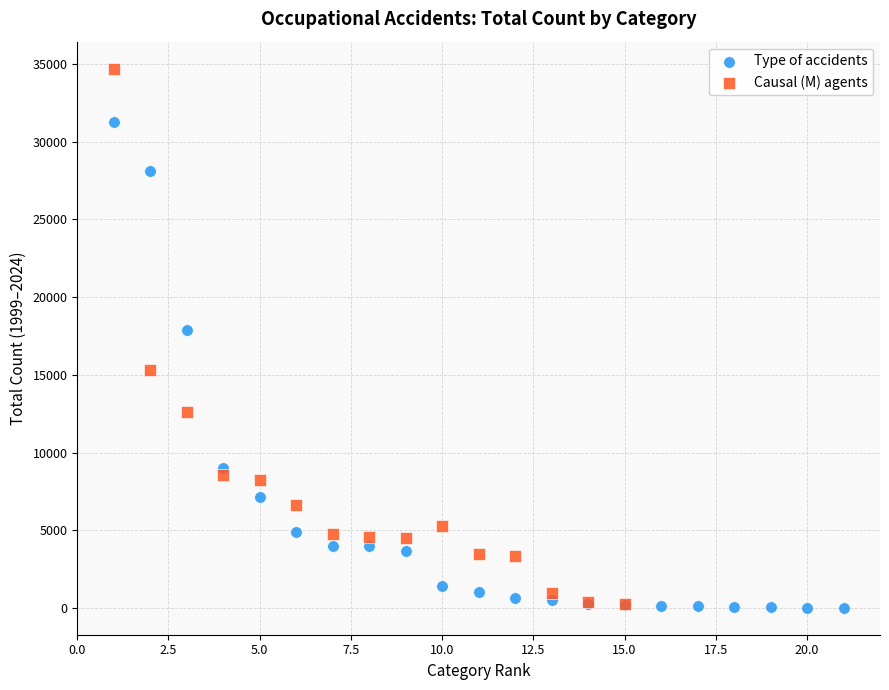

What are all the series names shown in the legend?

Type of accidents, Causal (M) agents